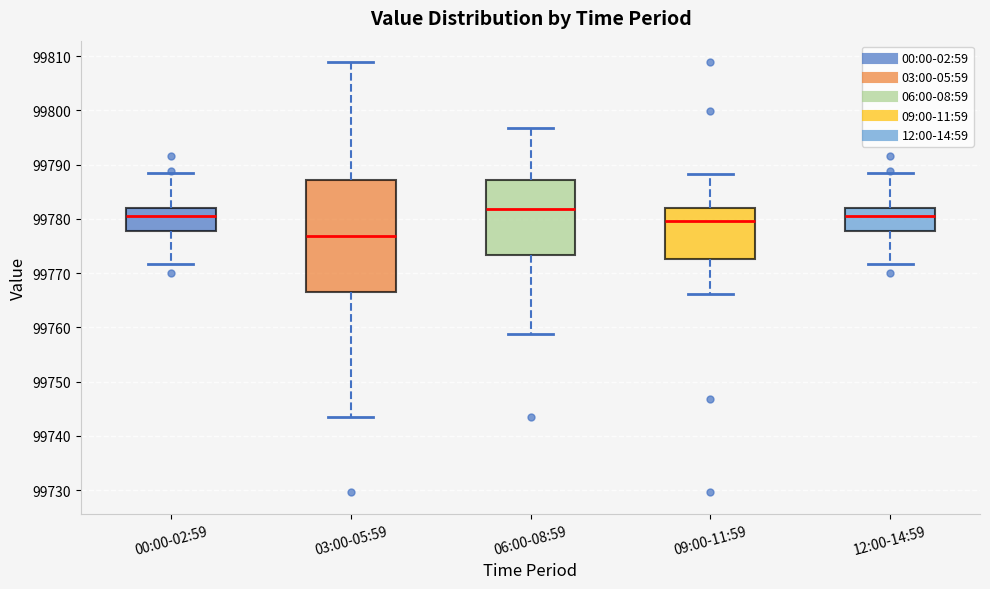

Where does the upper whisker of the box for 03:00-05:59 end on the y-axis? The values are not printed on the chart, so give them approximately, as read against the axis.

99809